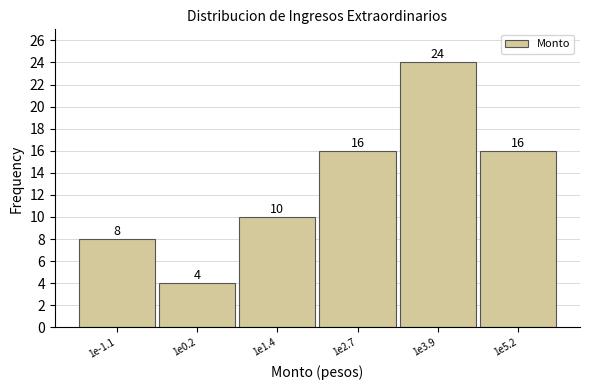

Reading right to left, list all the values displayed in this chart.

1e5.2=16	1e3.9=24	1e2.7=16	1e1.4=10	1e0.2=4	1e-1.1=8